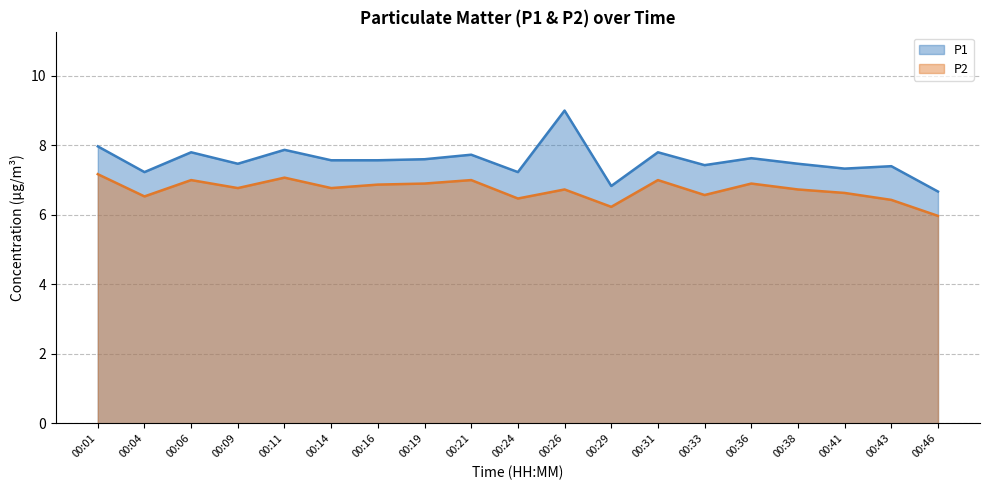

Does the chart display data point markers on the line(s)?

No